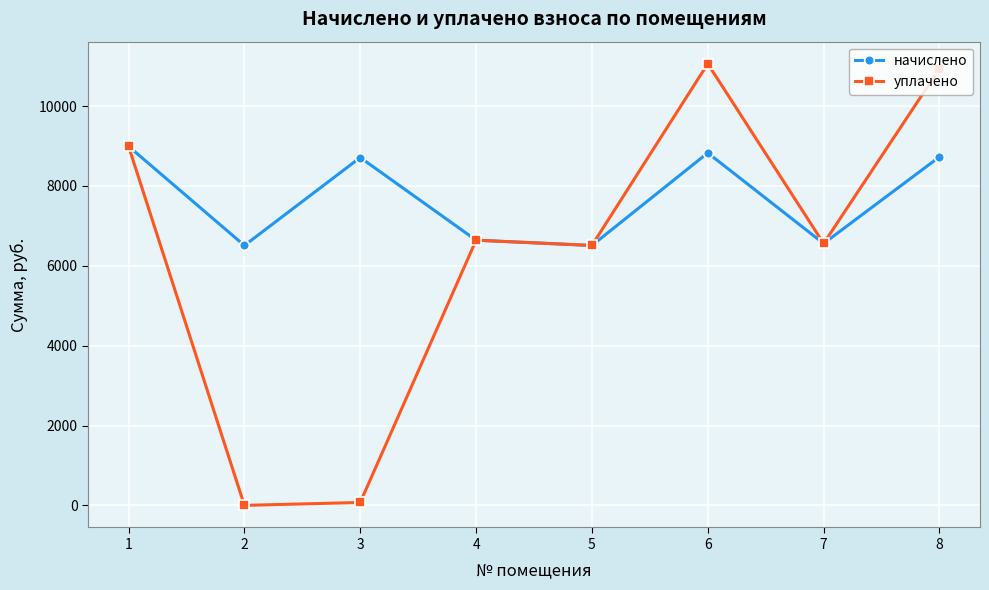

What is the difference between the maximum and minimum values in the начислено series?

2484.0